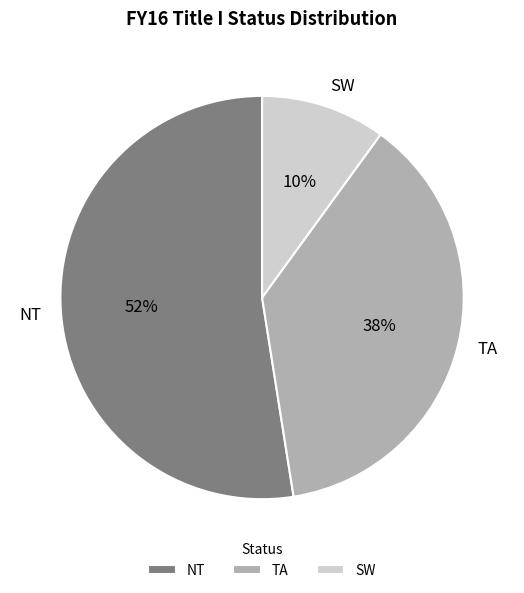

To the nearest percent, what is the difference between the largest and smallest slice percentages?

42%